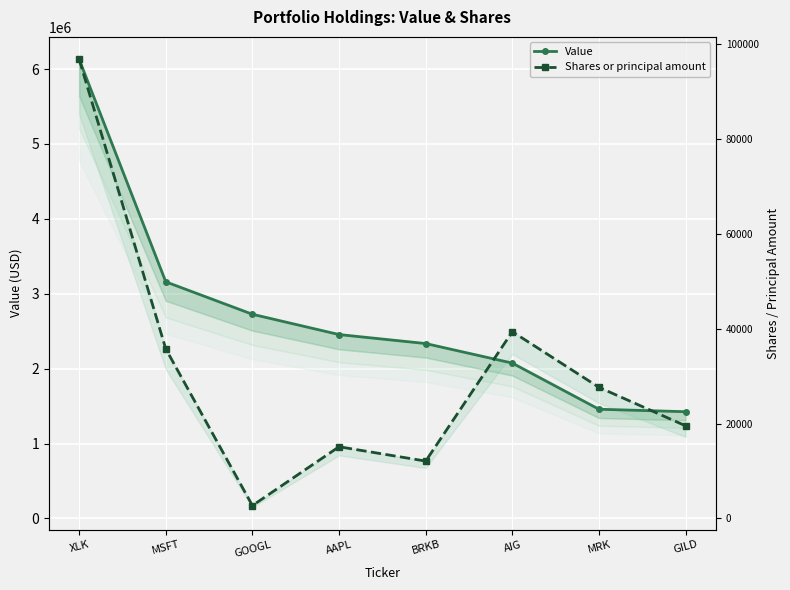

True or false: Shares or principal amount and Value intersect in this chart.

True